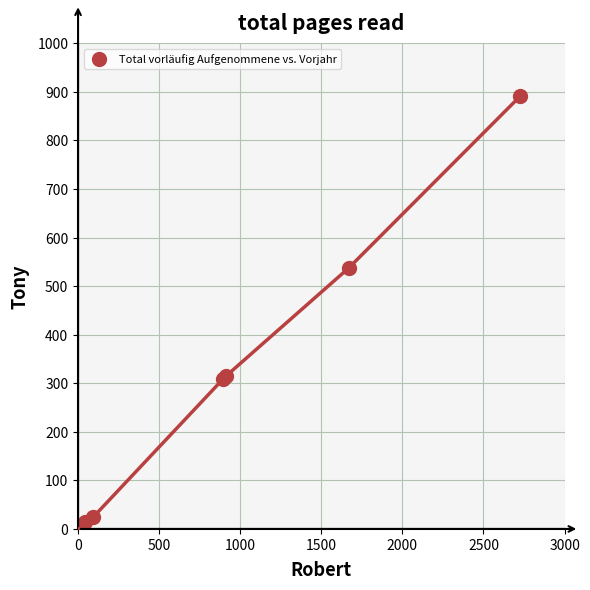

What Y value in the scatter plot is closest to 445?

537